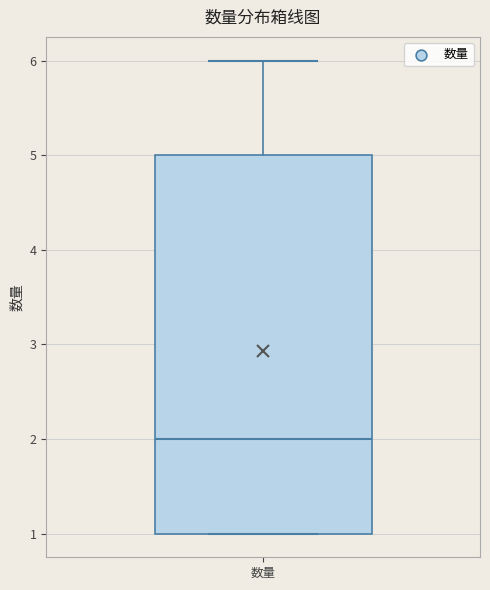

Transcribe this box plot: give where the median line is, the range the box spans, and where the two whiskers end, as read against the y-axis. The values are not printed on the chart, so give them approximately, as read against the axis.

median 2, box 1 to 5, whiskers 1 to 6